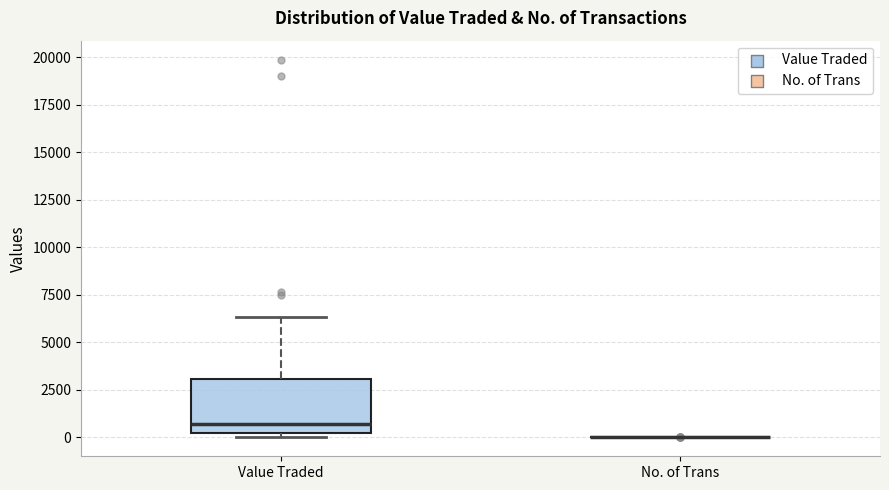

Which box is the tallest, from its lower edge to its upper edge?

Value Traded